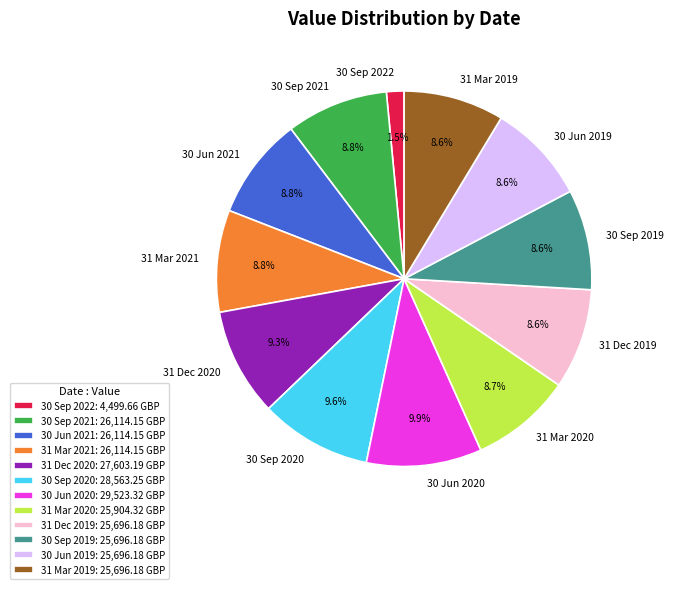

Combined, do 31 Mar 2020 and 31 Mar 2019 account for over 50%?

No